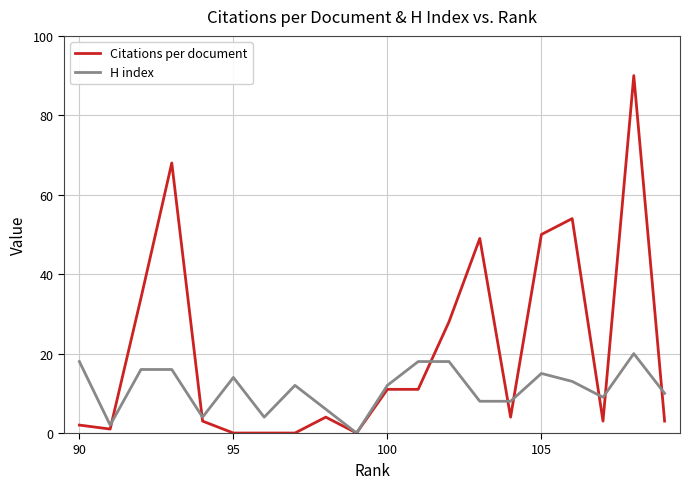

At how many categories does at least one series exceed 42?

5